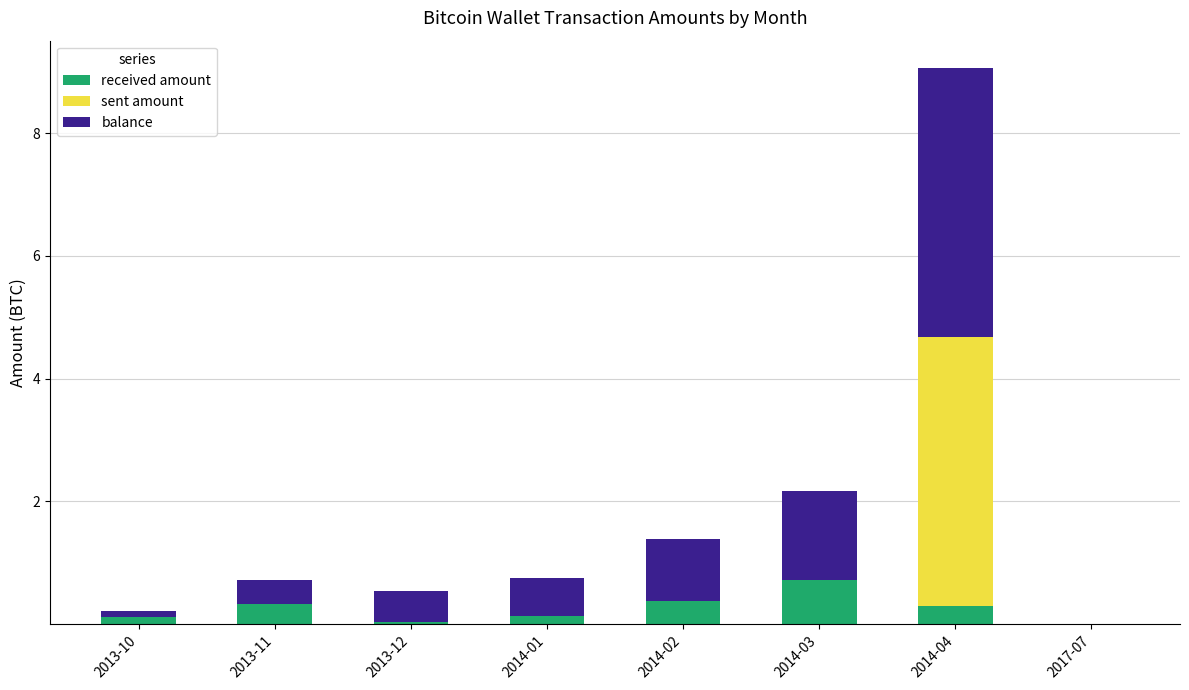

What is the sum of the received amount values at 2013-11 and 2014-04?

0.6